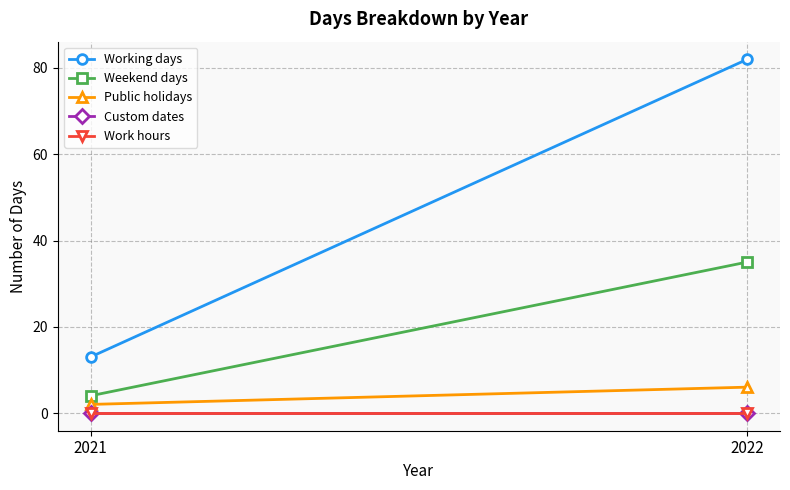

What is the maximum value for Public holidays?

6